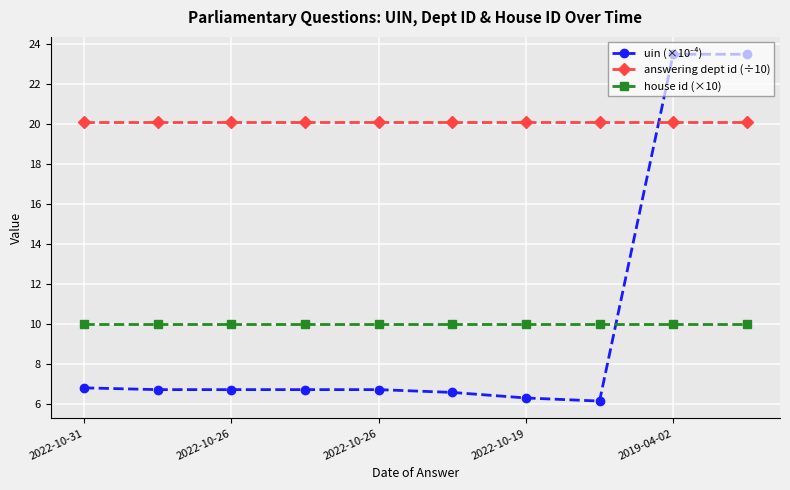

True or false: answering dept id (÷10) and house id (×10) cross at least once.

False